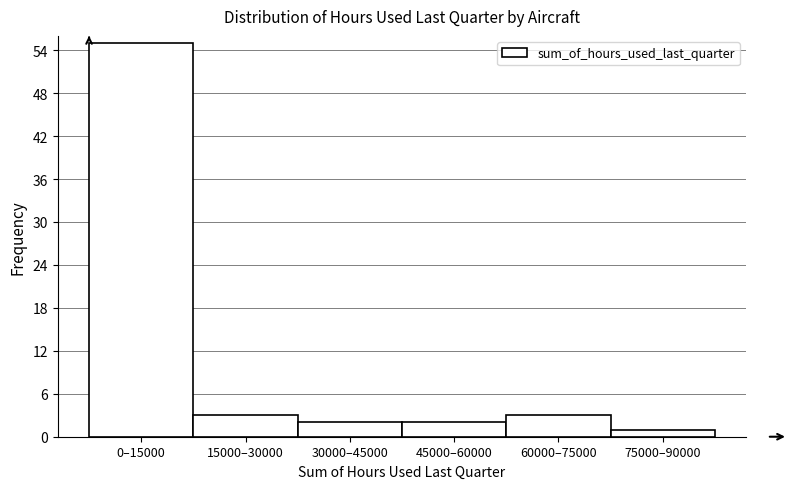

Reading right to left, extract all data points from this chart.

75000–90000=1	60000–75000=3	45000–60000=2	30000–45000=2	15000–30000=3	0–15000=55